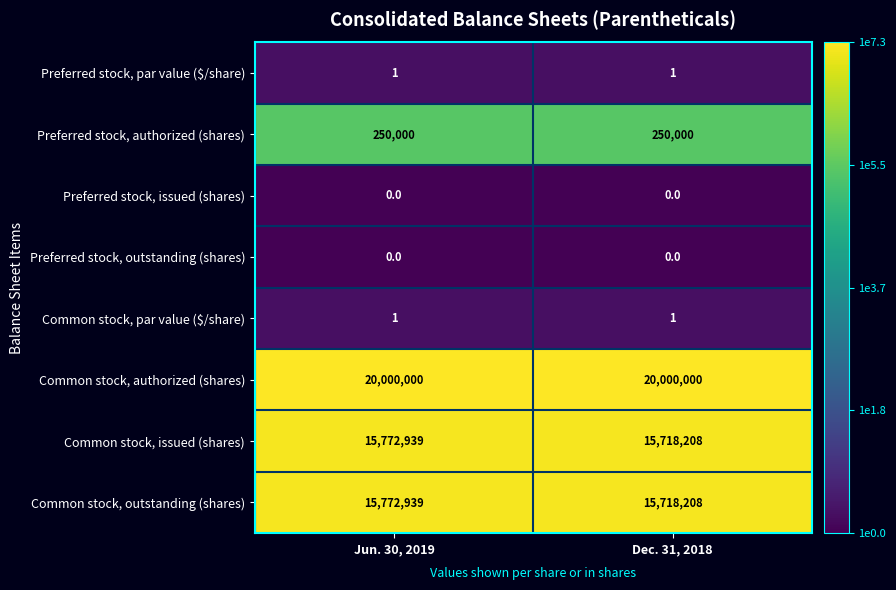

List the labels in order of Common stock, issued (shares) value, smallest first.

Dec. 31, 2018, Jun. 30, 2019